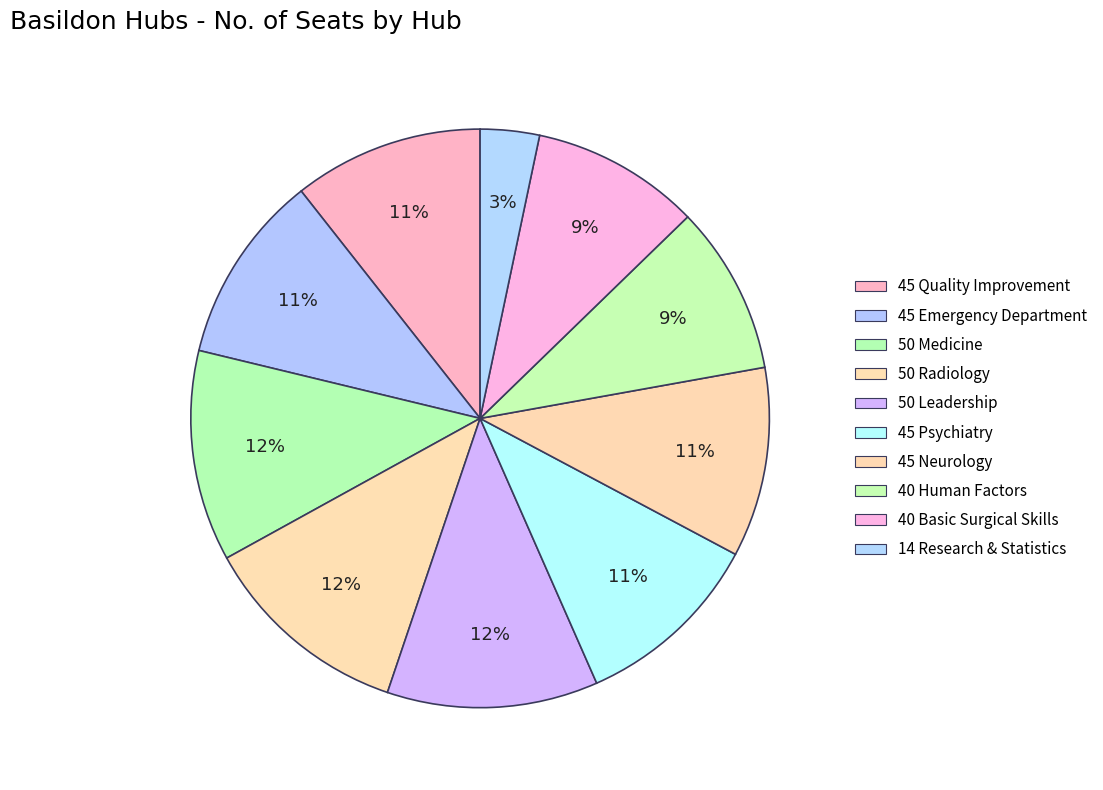

How many segments does this pie chart have?

10